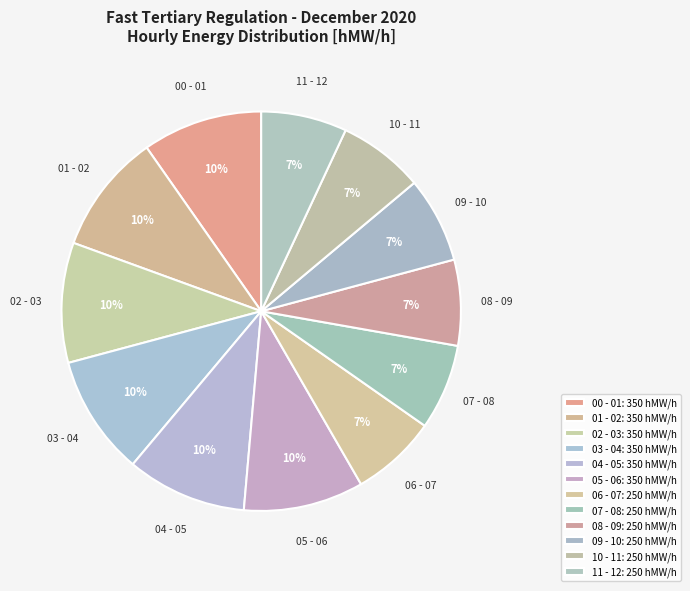

To the nearest percent, what portion does 06 - 07 represent?

7%